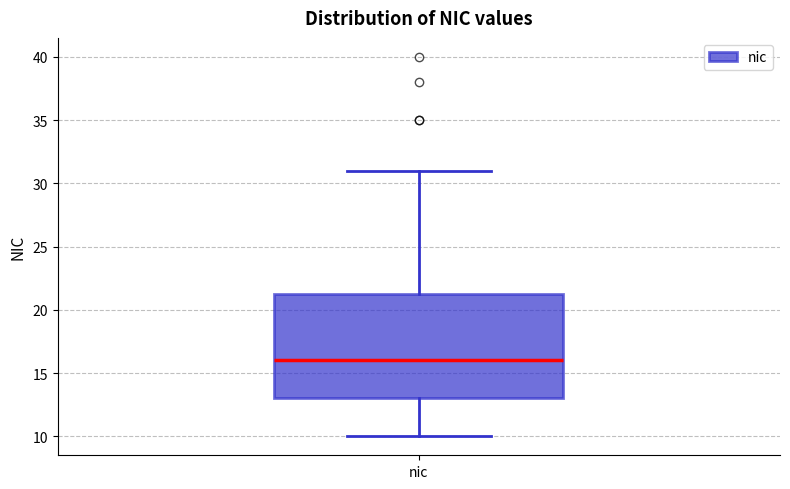

Transcribe this box plot: give where the median line is, the range the box spans, and where the two whiskers end, as read against the y-axis. The values are not printed on the chart, so give them approximately, as read against the axis.

median 16.0, box 13.0 to 21.5, whiskers 10.0 to 31.0